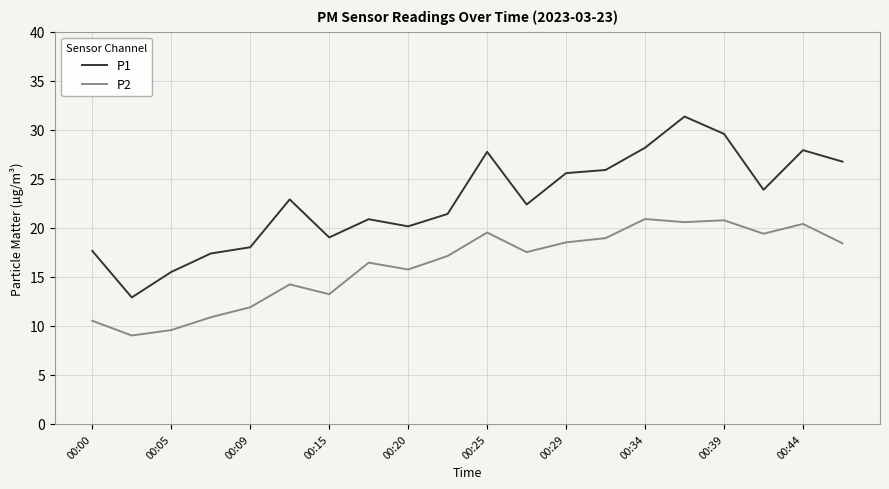

What is the maximum value for P1?

31.4